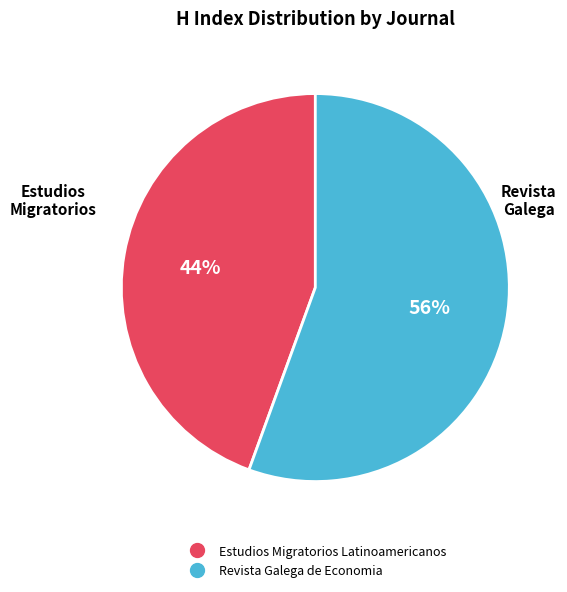

What is the largest slice in the pie chart?

Revista Galega de Economia